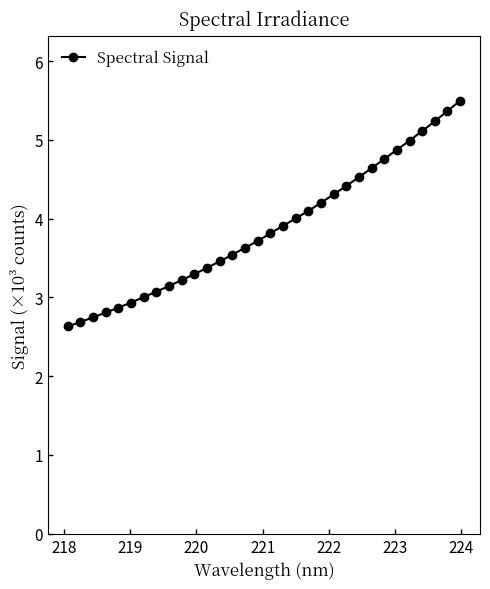

What is the value of the 3rd point from the left?

2.7